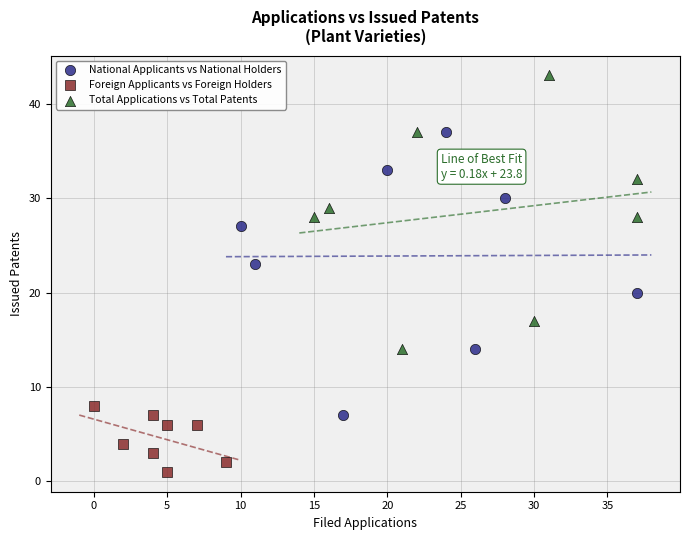

Which series has the largest Y range (max minus min)?

National Applicants vs National Holders